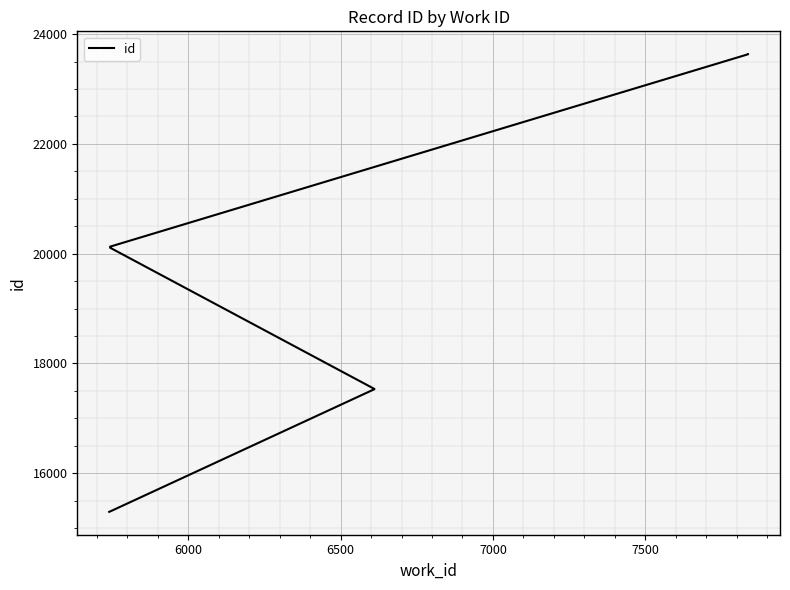

How many lines are shown in the chart?

1